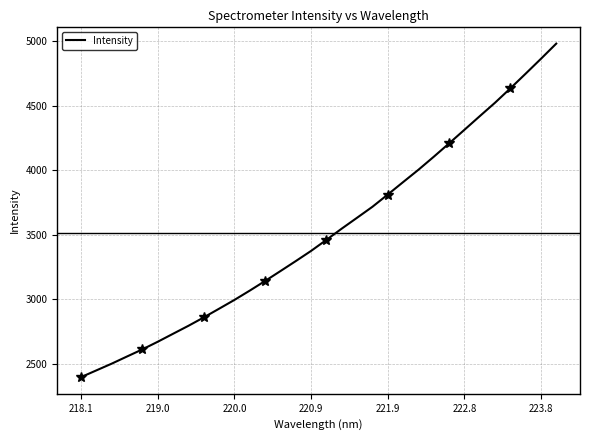

True or false: Intensity has a value of 2398.9 at 218.1.

True